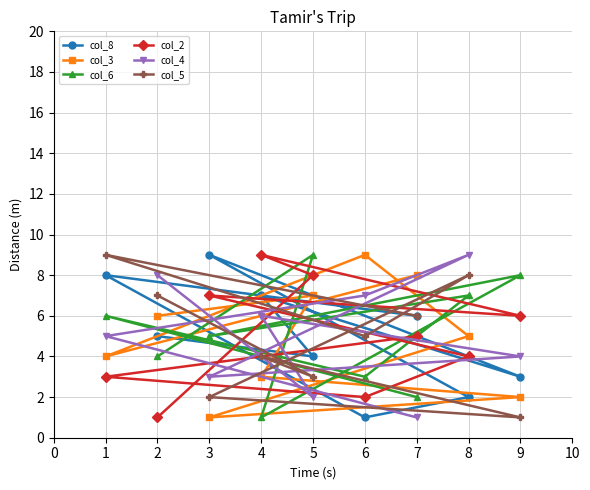

What is the difference between the maximum and minimum values in the col_5 series?

8